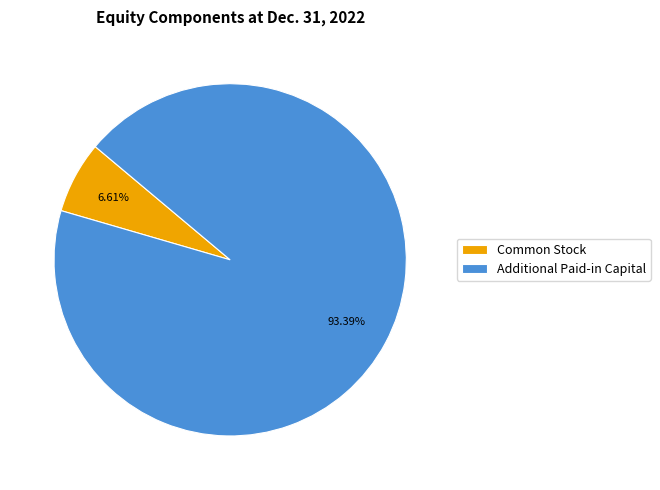

To the nearest percent, what percentage of the pie is Common Stock?

7%